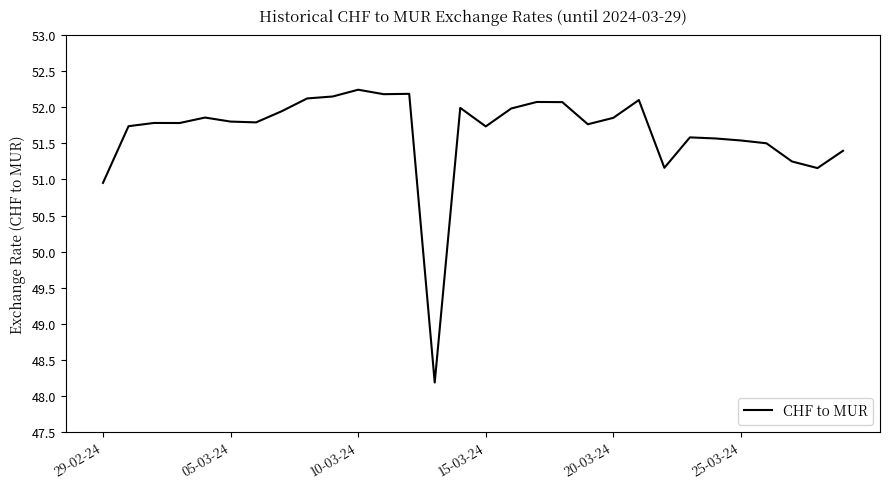

What is the maximum value shown in the chart?

52.2